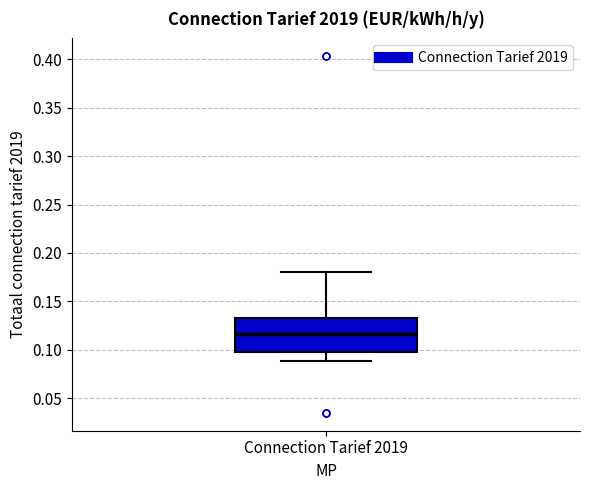

Transcribe this box plot: give where the median line is, the range the box spans, and where the two whiskers end, as read against the y-axis. The values are not printed on the chart, so give them approximately, as read against the axis.

median 0.115, box 0.100 to 0.135, whiskers 0.090 to 0.180